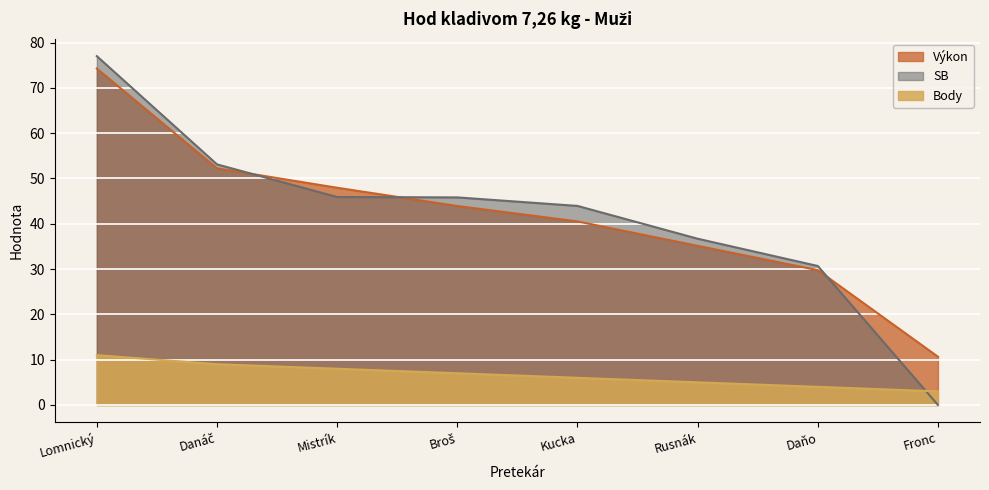

Rank the series by their maximum value, from highest to lowest.

SB, Výkon, Body